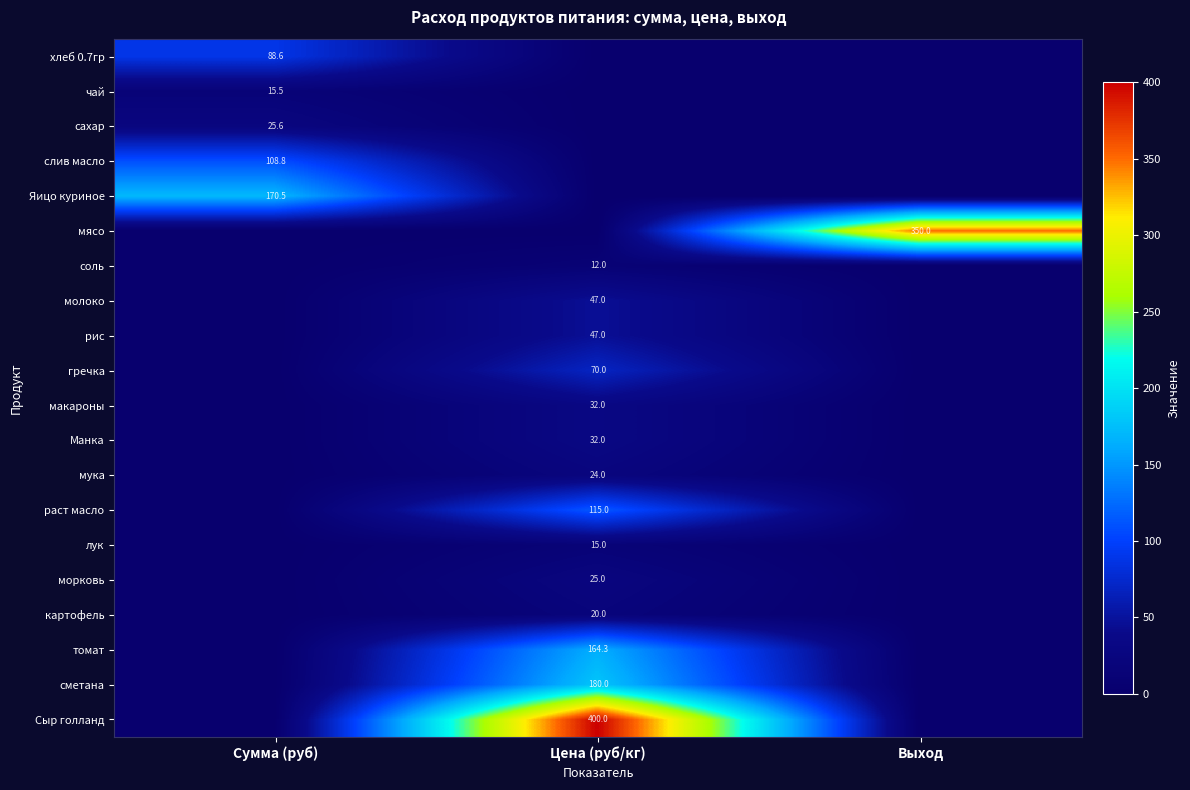

The сахар series shows 42.0 at Сумма (руб). True or false?

False